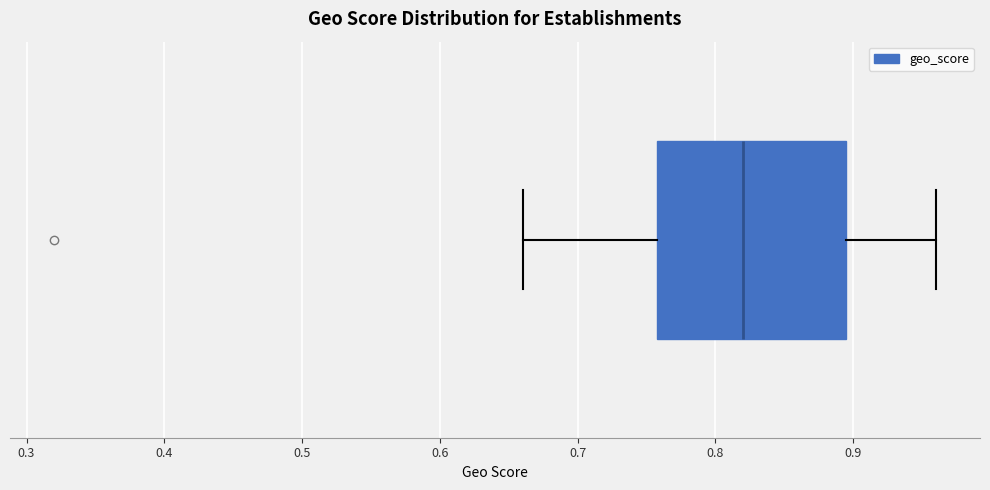

Where is the right edge of the box on the x-axis? The values are not printed on the chart, so give them approximately, as read against the axis.

0.90